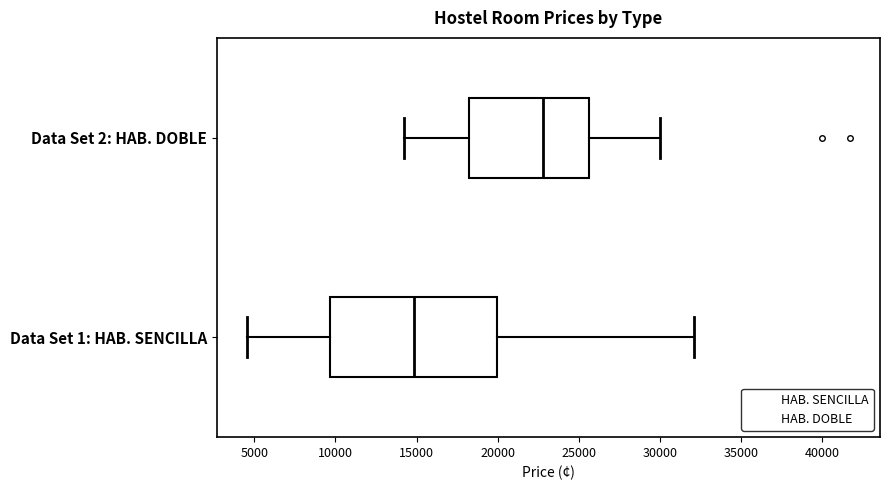

Reading bottom to top, read every box against the x-axis: the position of its median line, the range the box covers, and the ends of its whiskers. The values are not printed on the chart, so give them approximately, as read against the axis.

Data Set 1: HAB. SENCILLA: median 15000, box 9500 to 20000, whiskers 4500 to 32000
Data Set 2: HAB. DOBLE: median 23000, box 18000 to 25500, whiskers 14500 to 30000